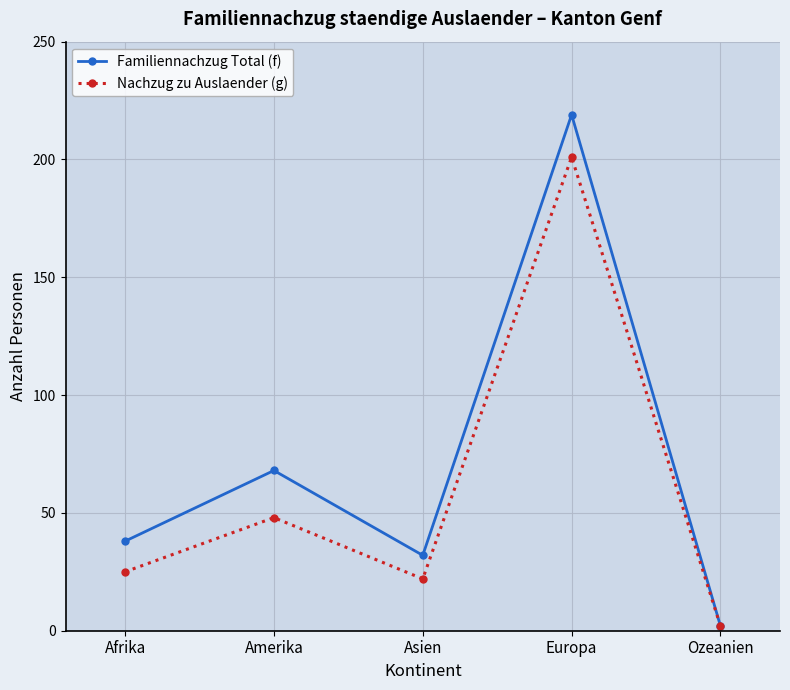

Where is the first local maximum for Nachzug zu Auslaender (g)?

Amerika